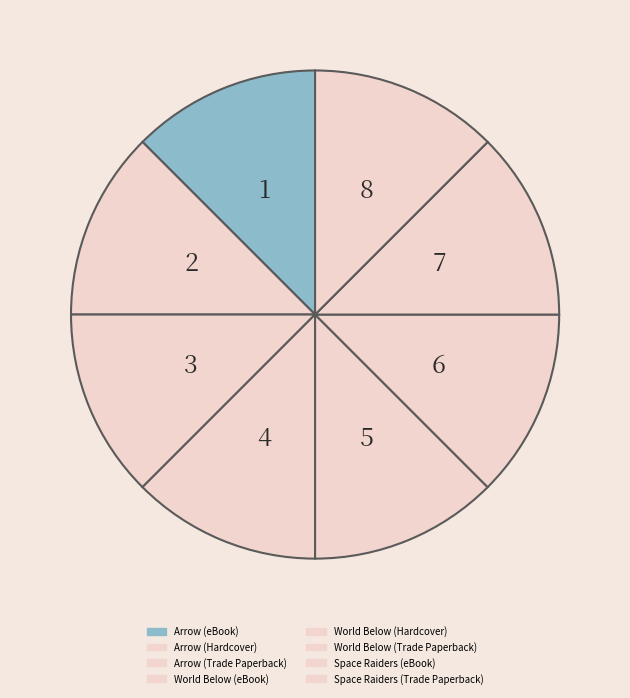

How many slices are in this pie chart?

8